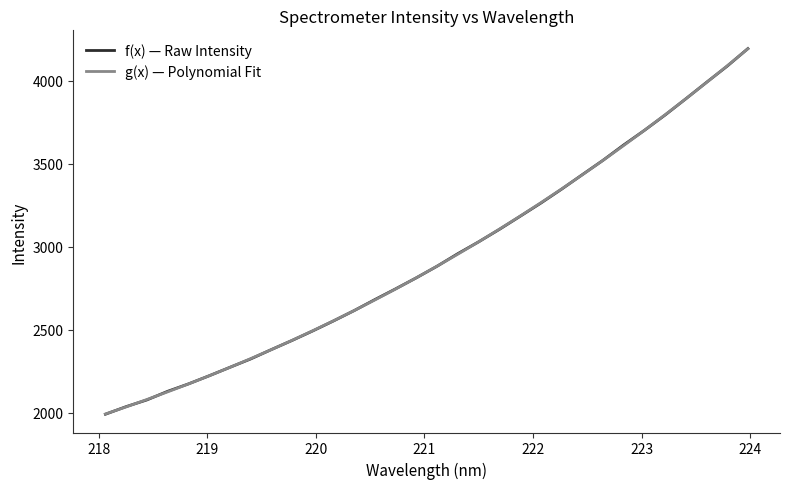

What is the maximum value for g(x) — Polynomial Fit?

4191.7